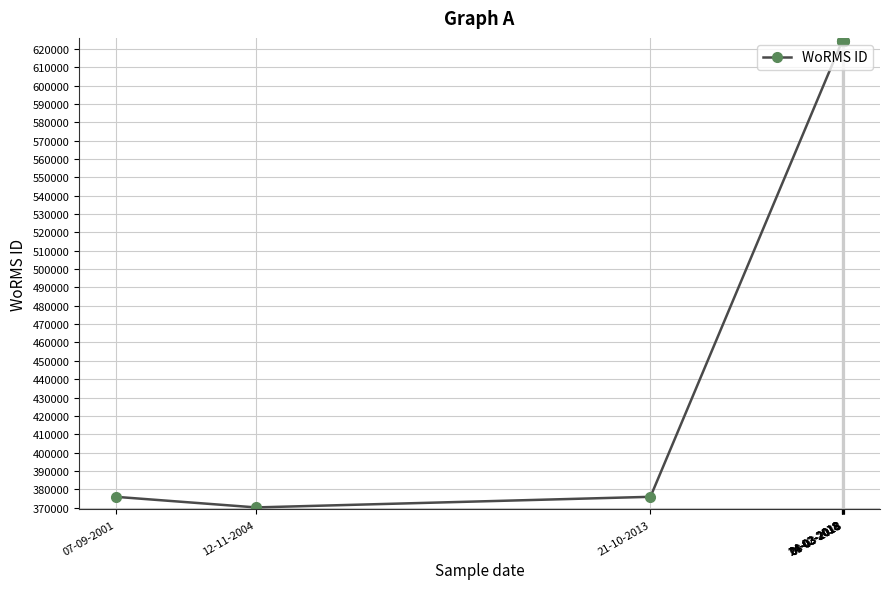

What is the sum of the values at 12-11-2004 and 24-02-2018?

994399